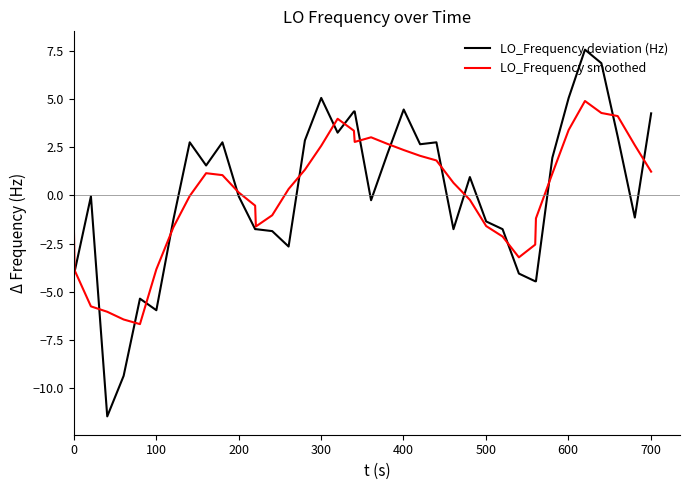

What are all the series names shown in the legend?

LO_Frequency deviation (Hz), LO_Frequency smoothed